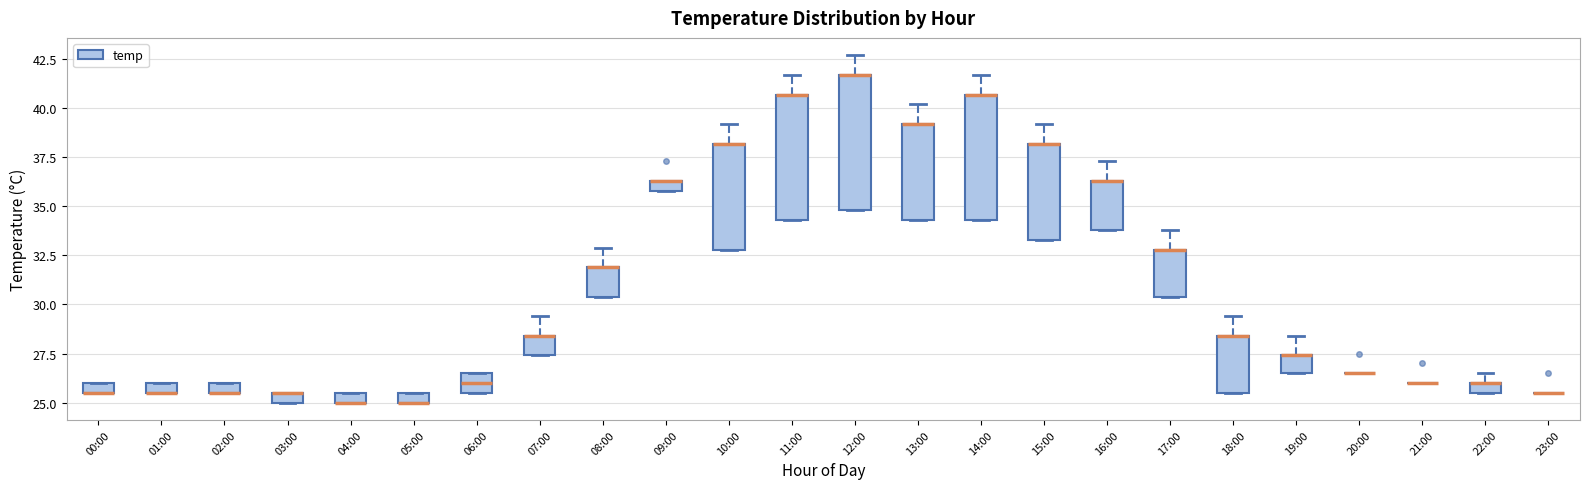

Where is the lower edge of the box for 13:00 on the y-axis? The values are not printed on the chart, so give them approximately, as read against the axis.

34.5